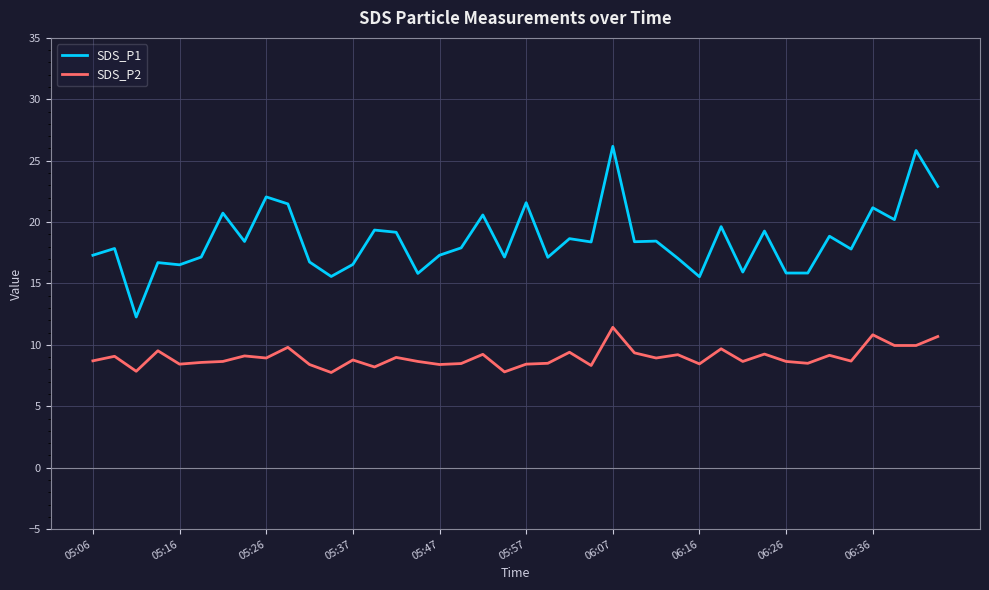

Which series has the largest total across all categories?

SDS_P1